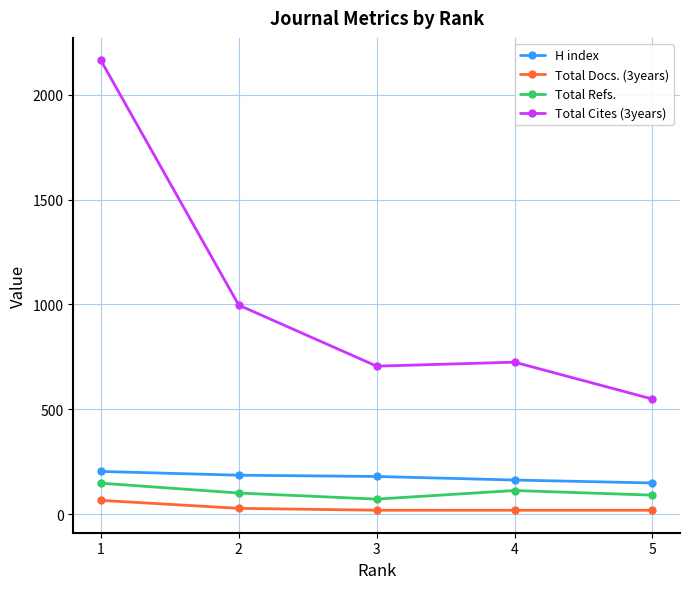

Which category has the highest value in the H index series?

1